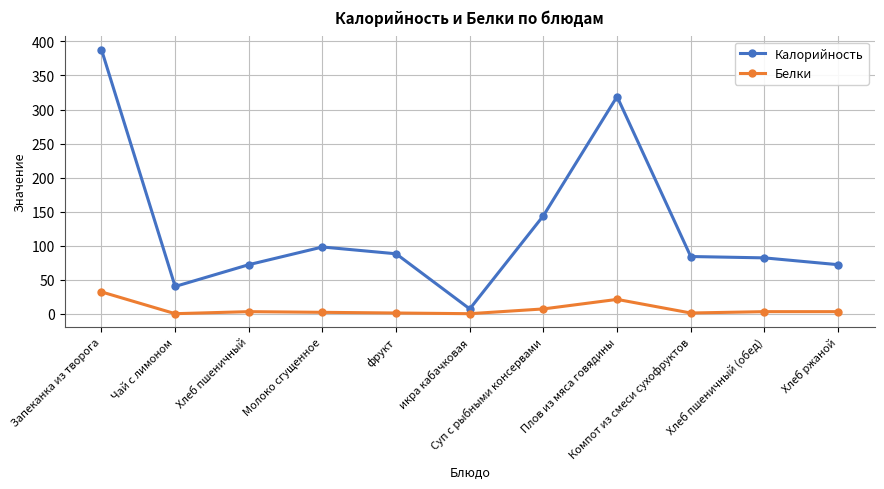

What position from the left is Чай с лимоном?

2